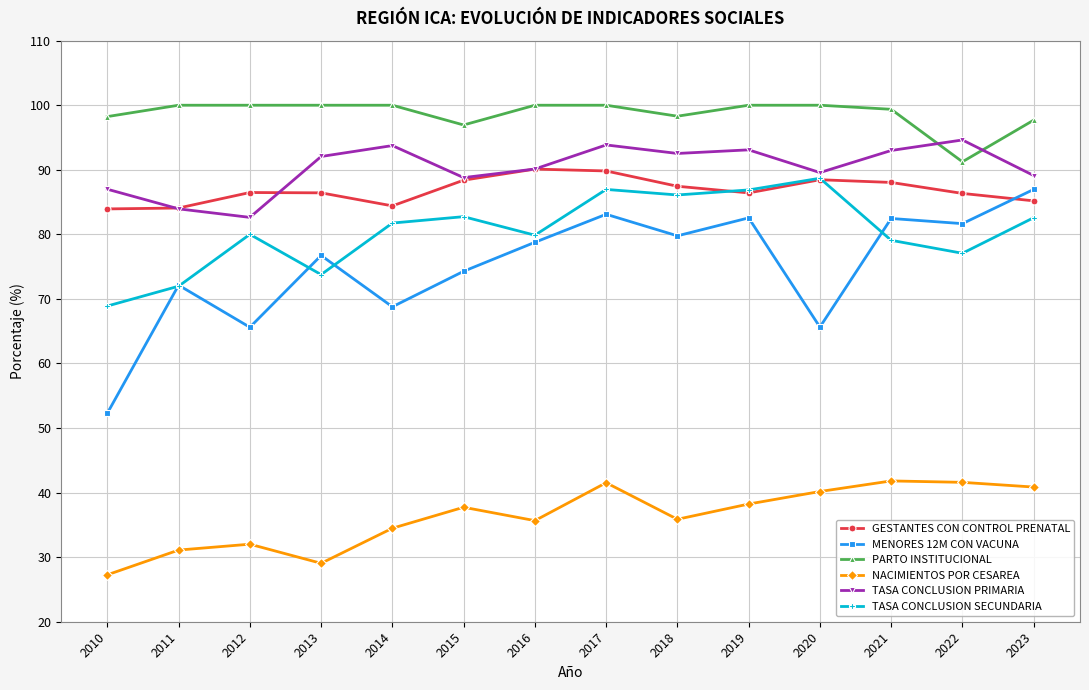

Which series has the largest total across all categories?

PARTO INSTITUCIONAL